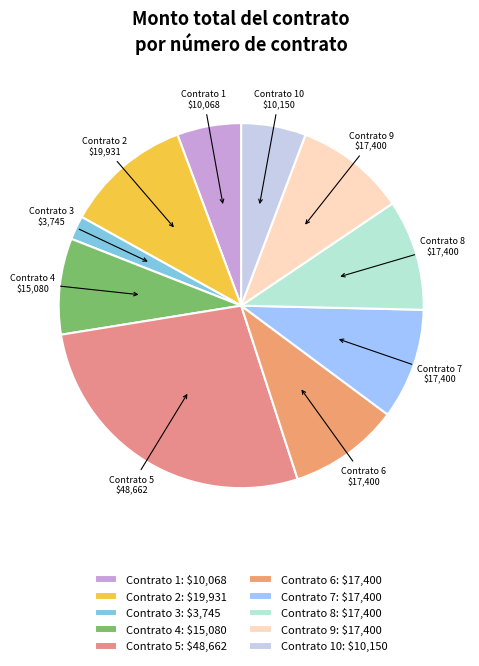

How many slices are in this pie chart?

10